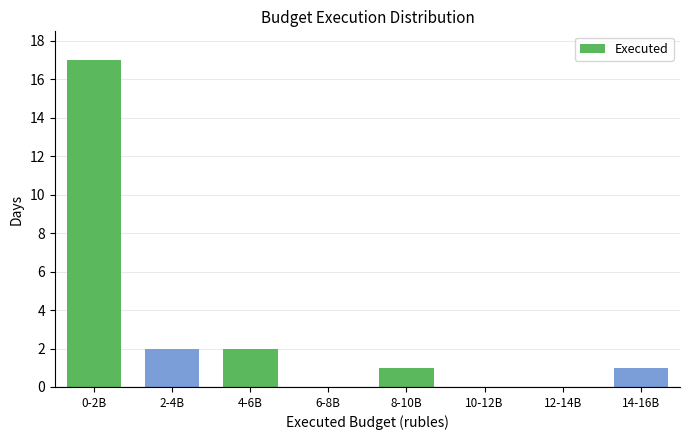

Reading right to left, extract all data points from this chart.

14-16B=1	12-14B=0	10-12B=0	8-10B=1	6-8B=0	4-6B=2	2-4B=2	0-2B=17